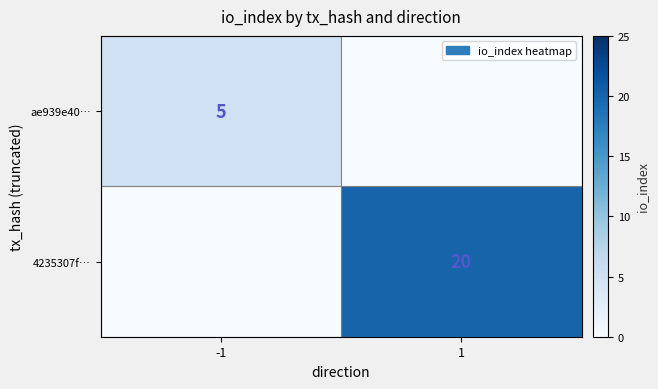

Is it true that 4235307f… equals 20 at 1?

True